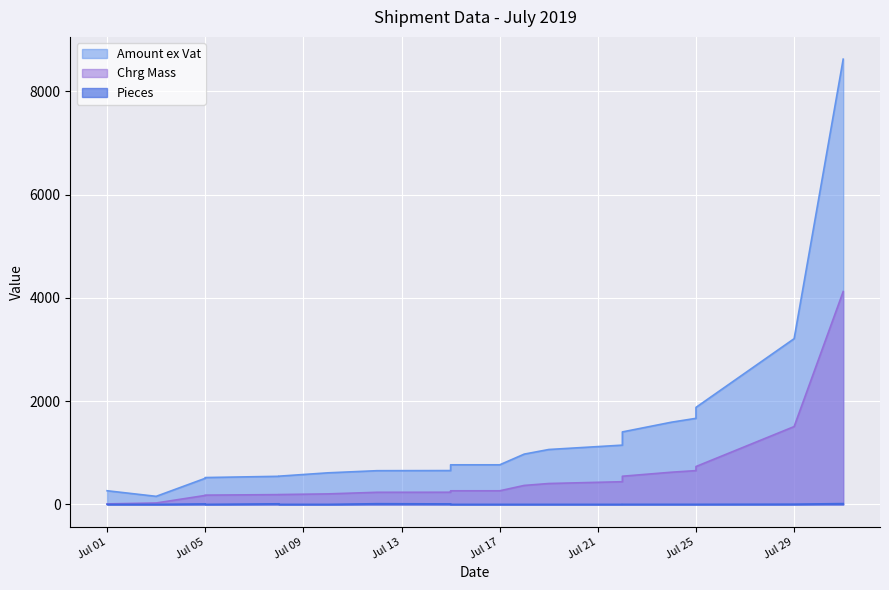

What are all the series names shown in the legend?

Amount ex Vat, Chrg Mass, Pieces